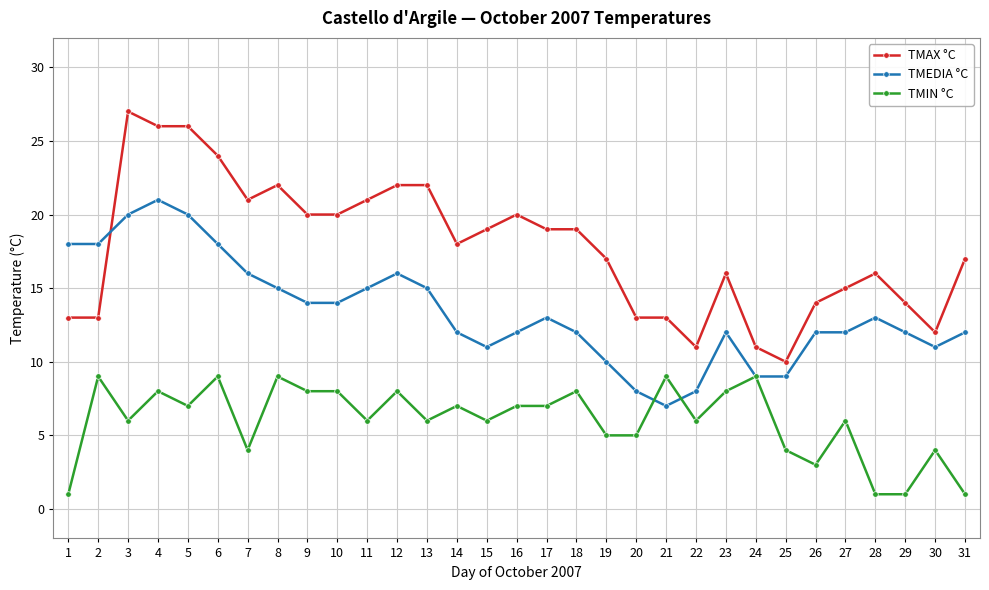

True or false: TMAX °C has more than 2 interior local peaks.

True